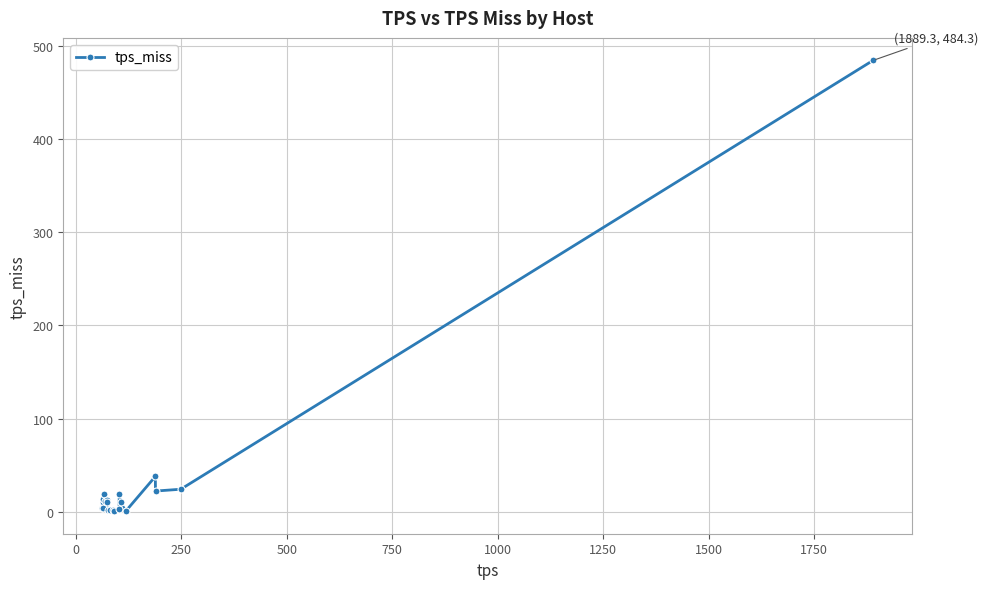

How many categories are shown in the chart?

20